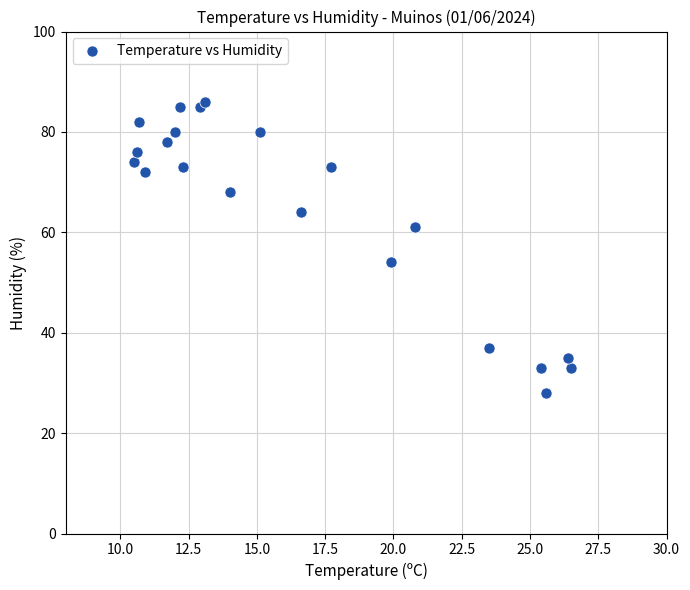

What Y value in the scatter plot is closest to 57?

54